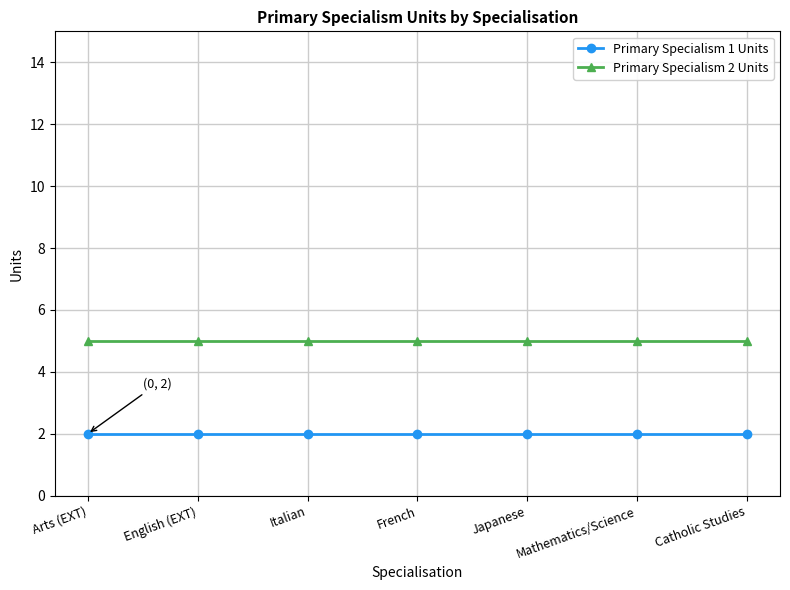

Reading left to right, what are all the values shown in this chart?

Primary Specialism 1 Units: Arts (EXT)=2	English (EXT)=2	Italian=2	French=2	Japanese=2	Mathematics/Science=2	Catholic Studies=2
Primary Specialism 2 Units: Arts (EXT)=5	English (EXT)=5	Italian=5	French=5	Japanese=5	Mathematics/Science=5	Catholic Studies=5